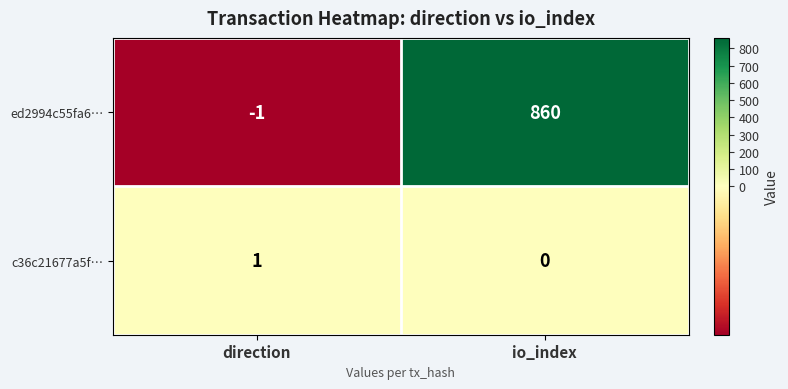

What is the spread (max minus min) of values at io_index?

860